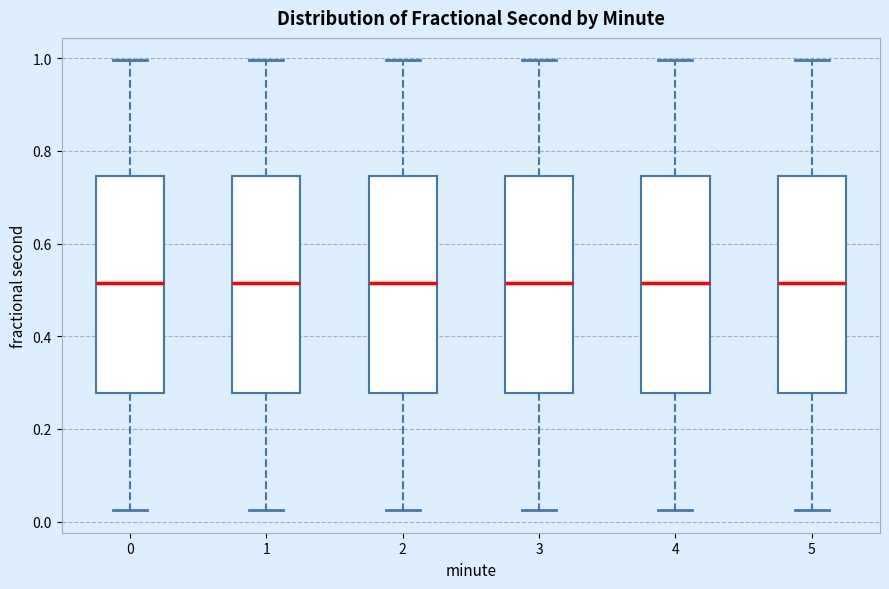

Reading left to right, read every box against the y-axis: the position of its median line, the range the box covers, and the ends of its whiskers. The values are not printed on the chart, so give them approximately, as read against the axis.

0: median 0.52, box 0.28 to 0.74, whiskers 0.02 to 1.00
1: median 0.52, box 0.28 to 0.74, whiskers 0.02 to 1.00
2: median 0.52, box 0.28 to 0.74, whiskers 0.02 to 1.00
3: median 0.52, box 0.28 to 0.74, whiskers 0.02 to 1.00
4: median 0.52, box 0.28 to 0.74, whiskers 0.02 to 1.00
5: median 0.52, box 0.28 to 0.74, whiskers 0.02 to 1.00